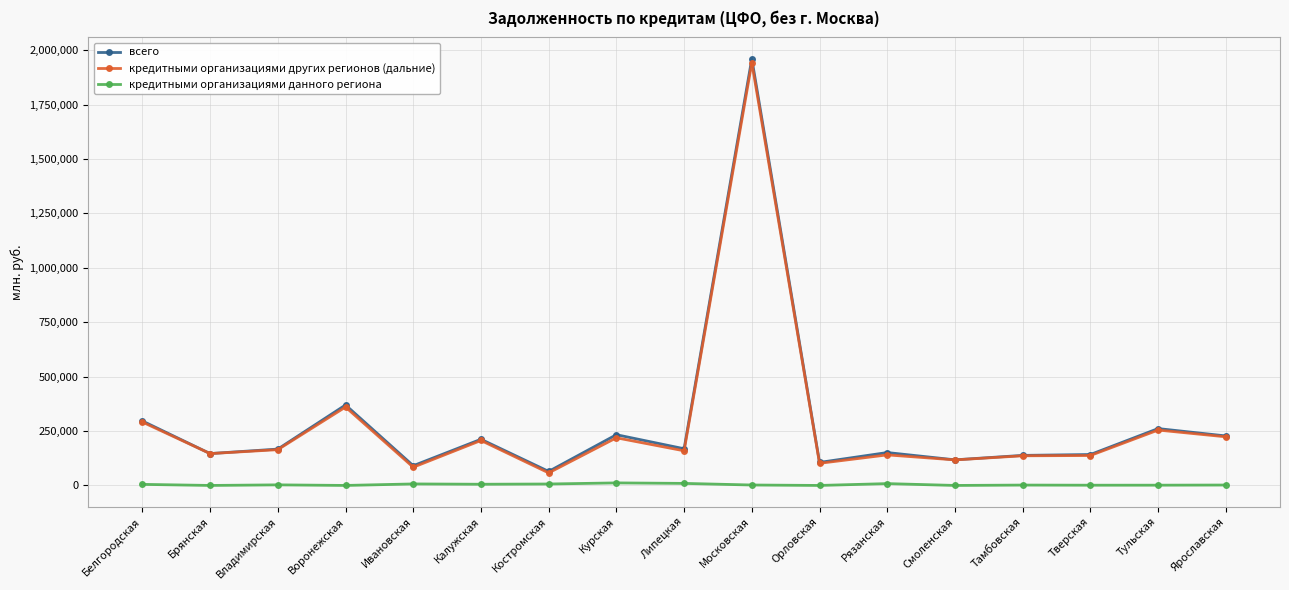

Is the value of всего at Тверская greater than the value of кредитными организациями данного региона at Брянская?

Yes